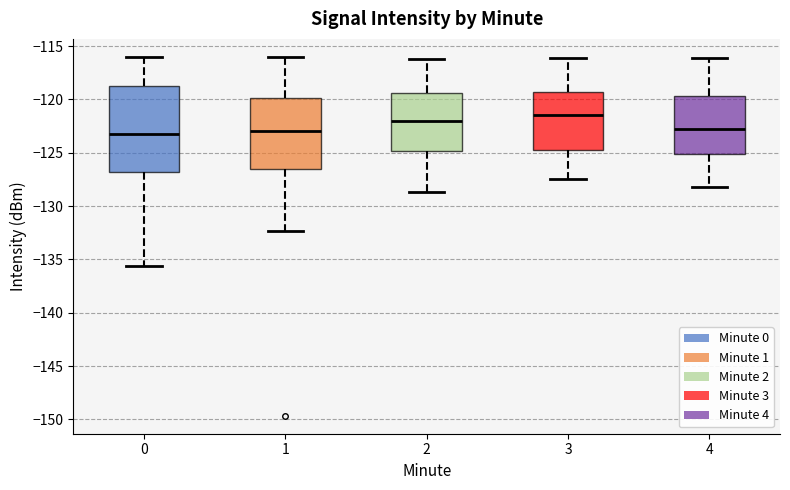

Comparing the boxes themselves (not the whiskers), which one is the tallest?

0